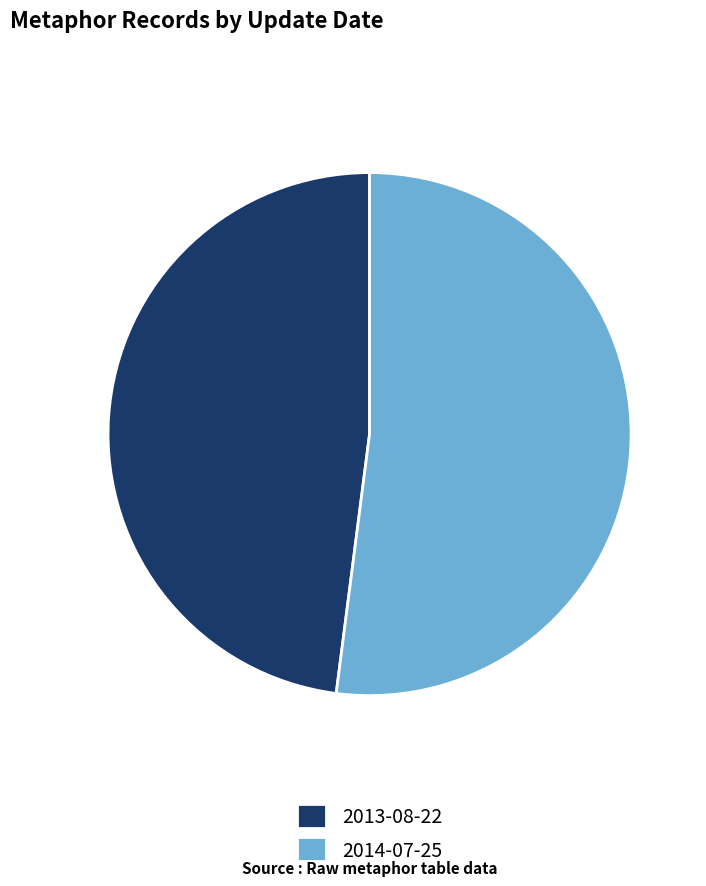

Rank the categories by value from lowest to highest.

2013-08-22, 2014-07-25